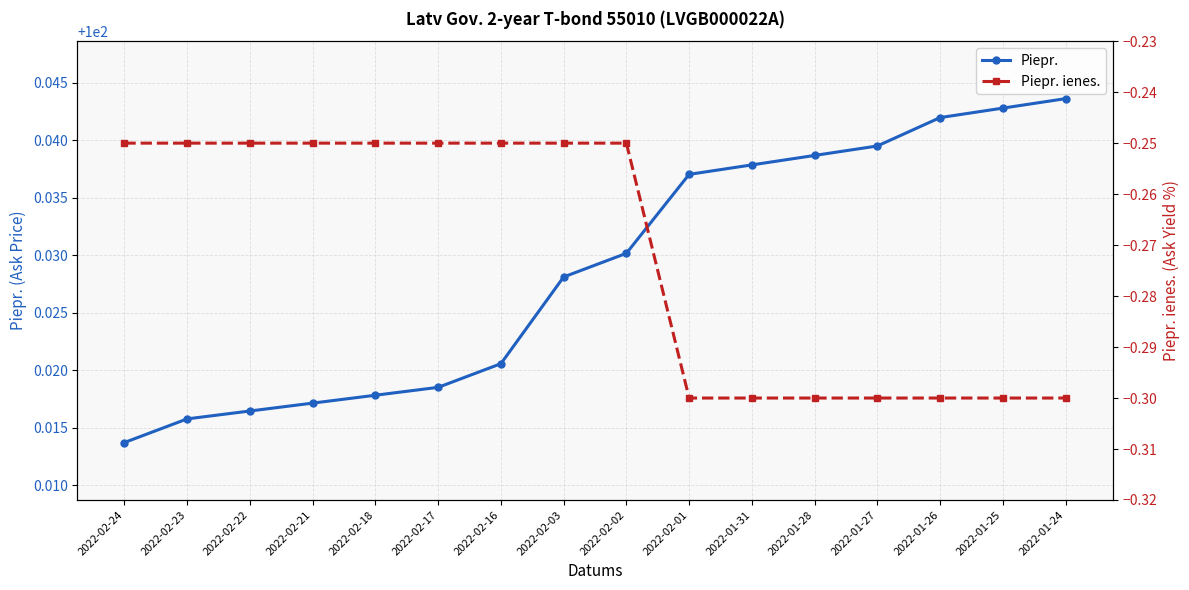

True or false: Piepr. ienes. and Piepr. cross at least once.

False